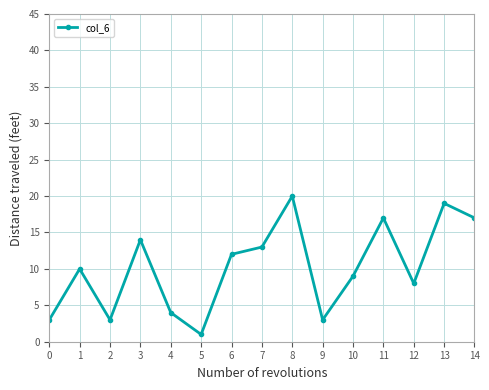

True or false: the data shows 3 at 2.

True